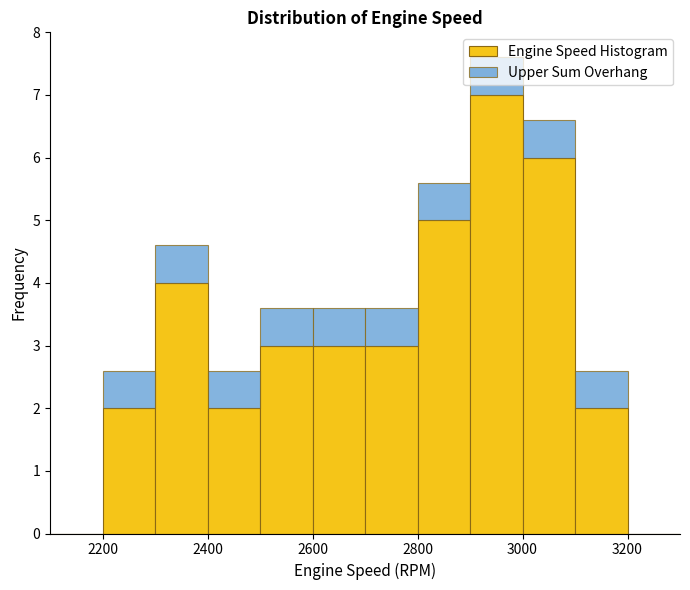

Reading left to right, transcribe this chart: for each stacked bar, give the range it covers on the x-axis and its total height. The values are not printed on the chart, so give them approximately, as read against the axis.

2100 to 2200: 0
2200 to 2300: 2.6
2300 to 2400: 4.6
2400 to 2500: 2.6
2500 to 2600: 3.6
2600 to 2700: 3.6
2700 to 2800: 3.6
2800 to 2900: 5.6
2900 to 3000: 7.6
3000 to 3100: 6.6
3100 to 3200: 2.6
3200 to 3300: 0